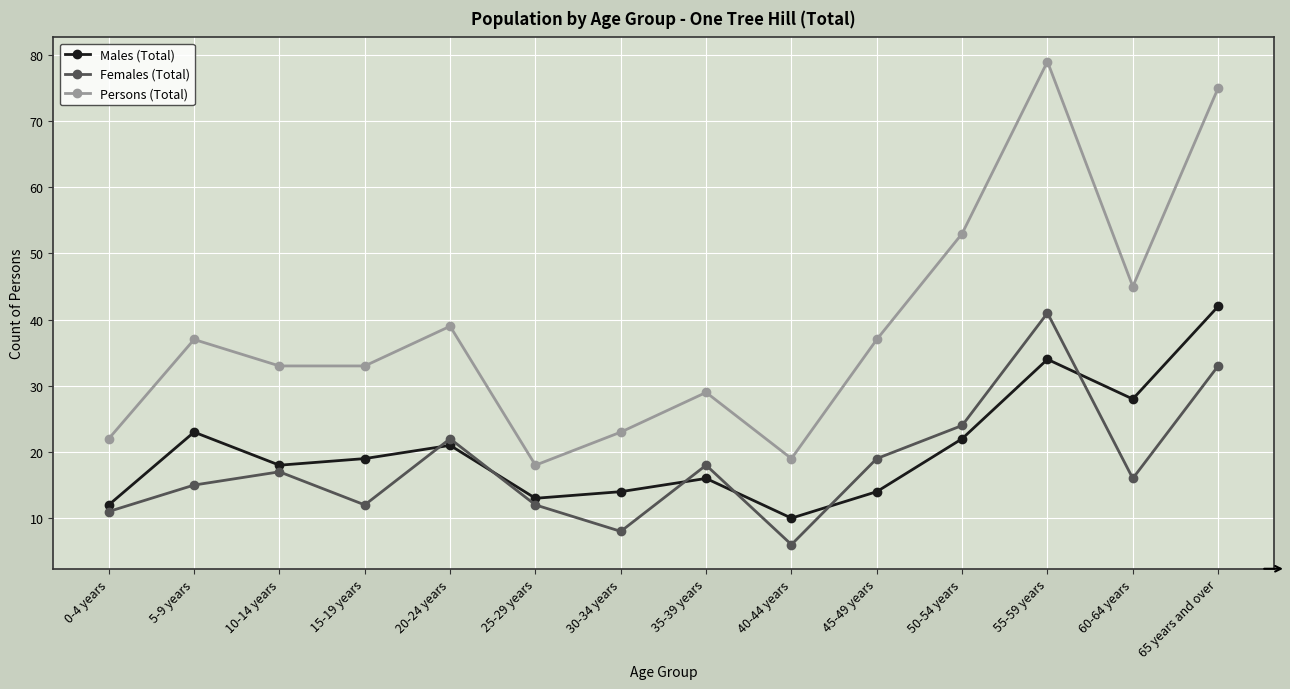

What is the total value across all series at 15-19 years?

64